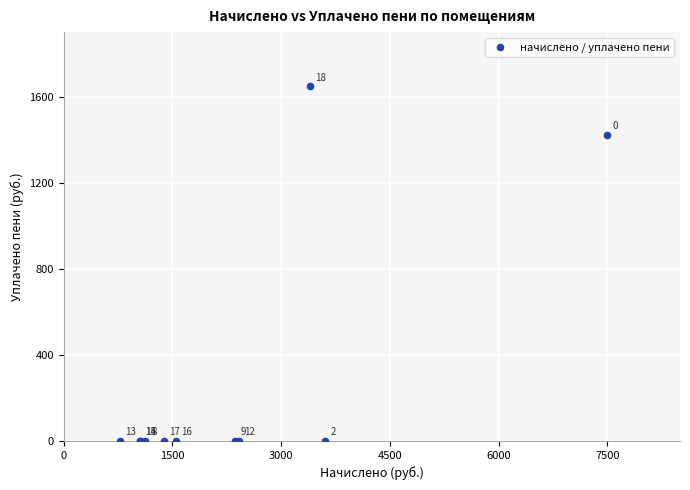

What Y value in the scatter plot is closest to 823?

1423.6